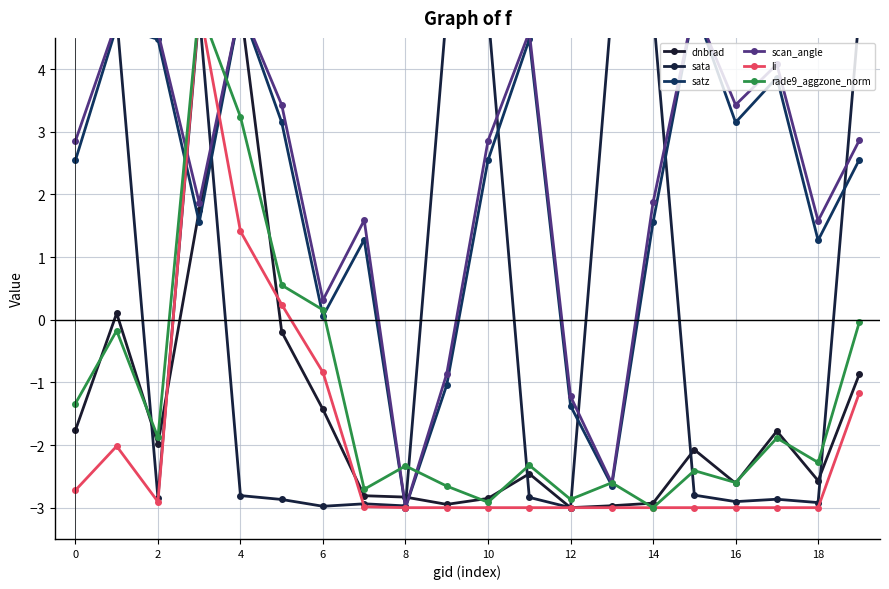

The rade9_aggzone_norm series shows 1.3 at 4. True or false?

False